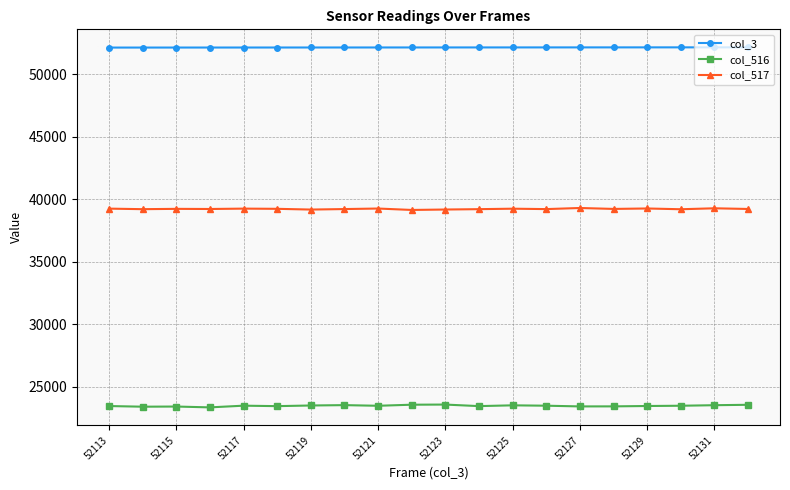

True or false: col_516 and col_517 intersect in this chart.

False